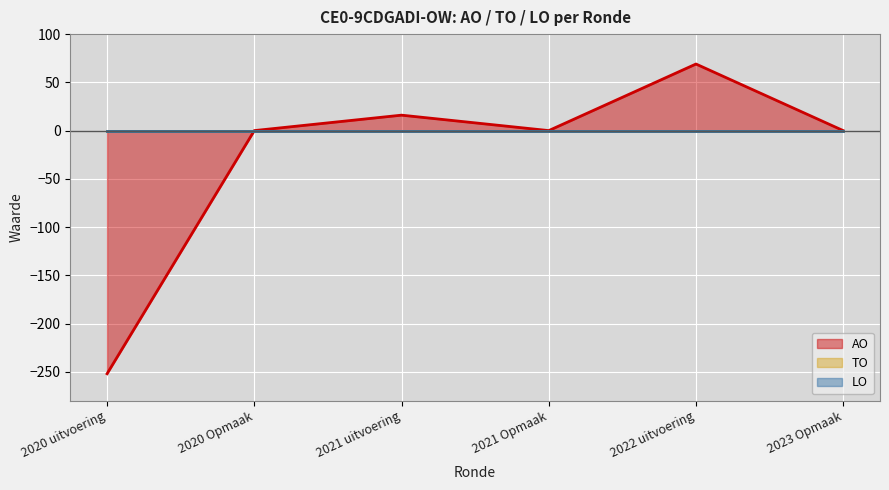

What are all the series names shown in the legend?

AO, TO, LO